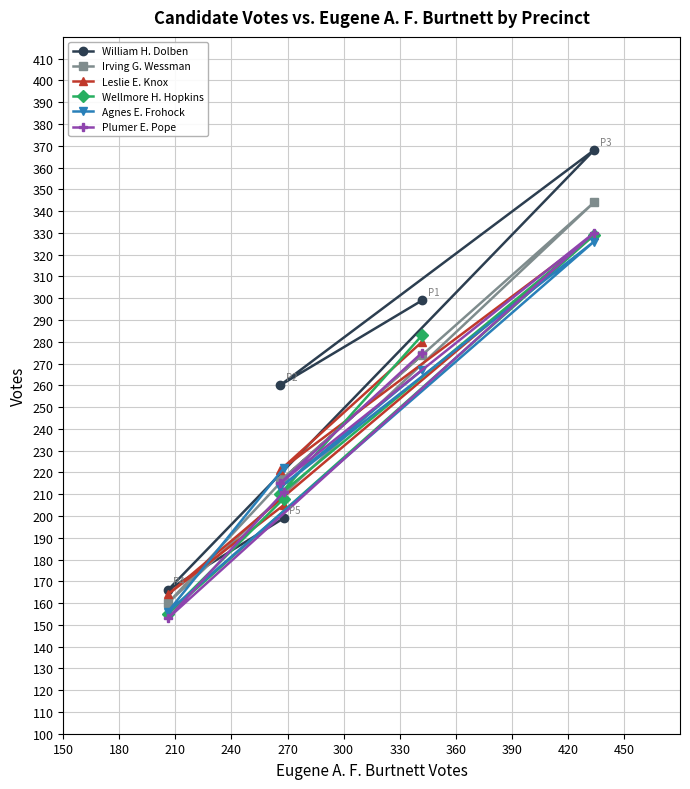

Which series has the largest range (max minus min)?

William H. Dolben